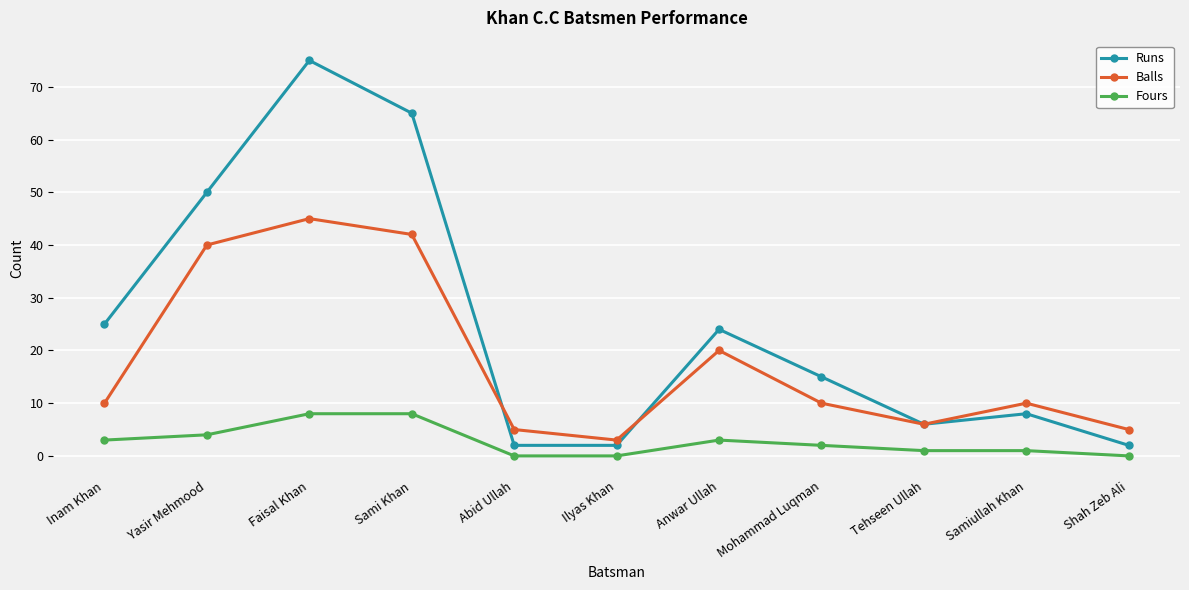

Reading left to right, extract all data points from this chart.

Runs: 25	50	75	65	2	2	24	15	6	8	2
Balls: 10	40	45	42	5	3	20	10	6	10	5
Fours: 3	4	8	8	0	0	3	2	1	1	0